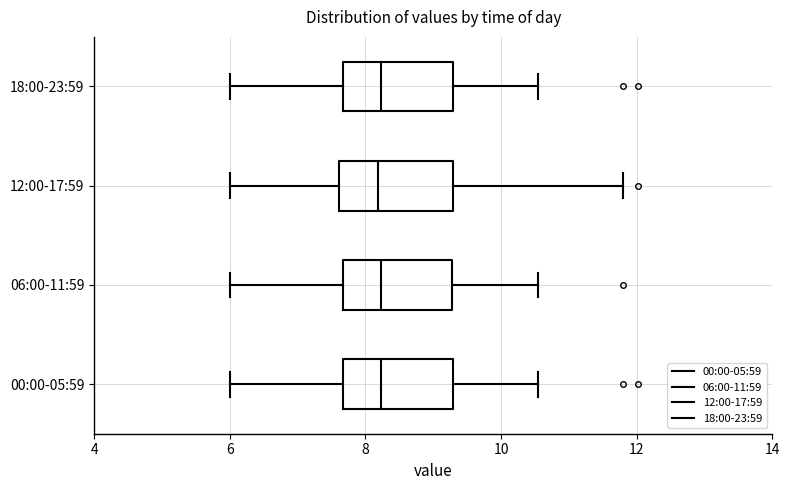

Reading bottom to top, read every box against the x-axis: the position of its median line, the range the box covers, and the ends of its whiskers. The values are not printed on the chart, so give them approximately, as read against the axis.

00:00-05:59: median 8.2, box 7.6 to 9.2, whiskers 6.0 to 10.6
06:00-11:59: median 8.2, box 7.6 to 9.2, whiskers 6.0 to 10.6
12:00-17:59: median 8.2, box 7.6 to 9.2, whiskers 6.0 to 11.8
18:00-23:59: median 8.2, box 7.6 to 9.2, whiskers 6.0 to 10.6